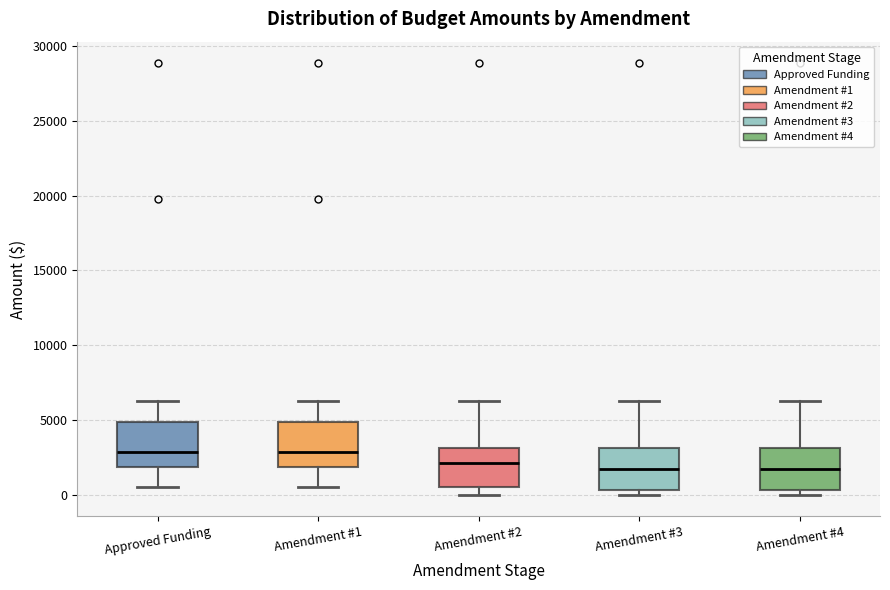

Reading left to right, read every box against the y-axis: the position of its median line, the range the box covers, and the ends of its whiskers. The values are not printed on the chart, so give them approximately, as read against the axis.

Approved Funding: median 3000, box 2000 to 5000, whiskers 500 to 6500
Amendment #1: median 3000, box 2000 to 5000, whiskers 500 to 6500
Amendment #2: median 2000, box 500 to 3000, whiskers 0 to 6500
Amendment #3: median 1500, box 500 to 3000, whiskers 0 to 6500
Amendment #4: median 1500, box 500 to 3000, whiskers 0 to 6500